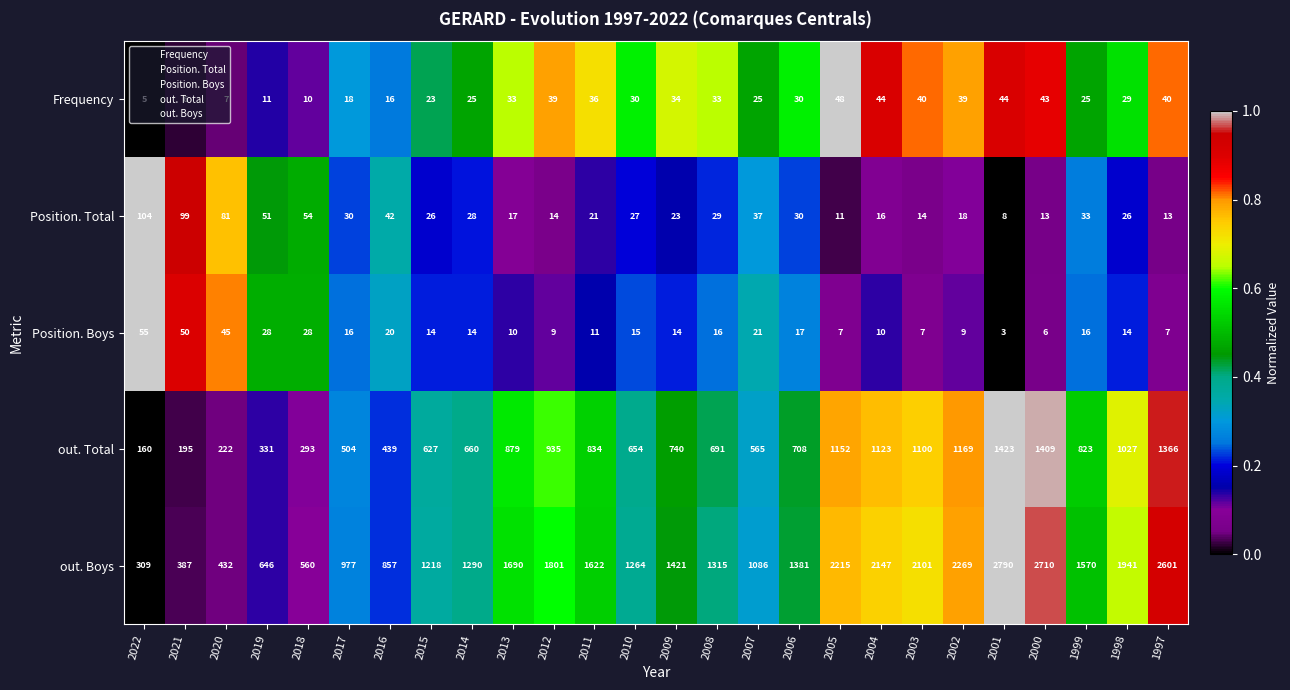

The value of Position. Total at 2008 is 29. True or false?

True